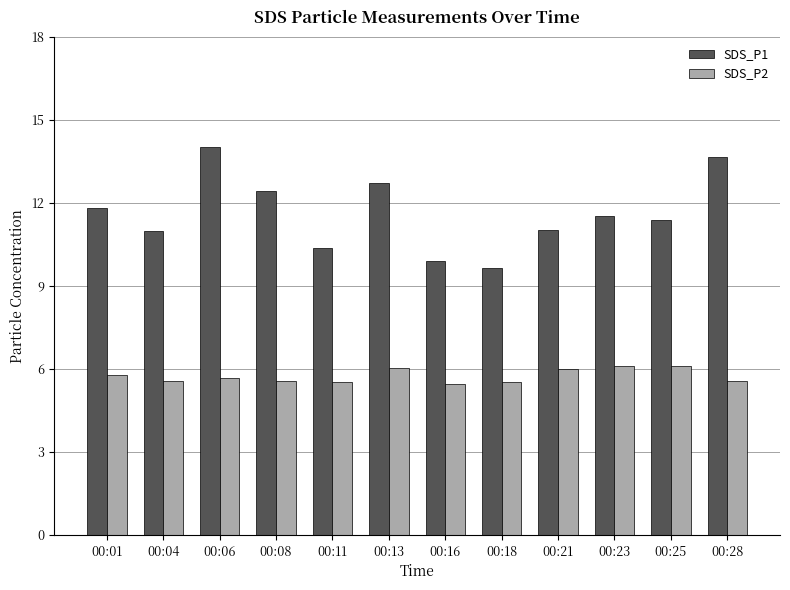

How many data points does each series have?

12